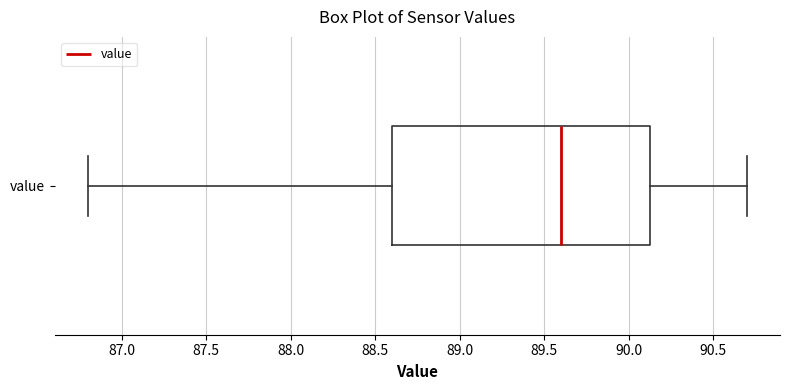

Read this box plot against the x-axis: the position of the median line, the range covered by the box, and the ends of both whiskers. The values are not printed on the chart, so give them approximately, as read against the axis.

median 89.60, box 88.60 to 90.15, whiskers 86.80 to 90.70